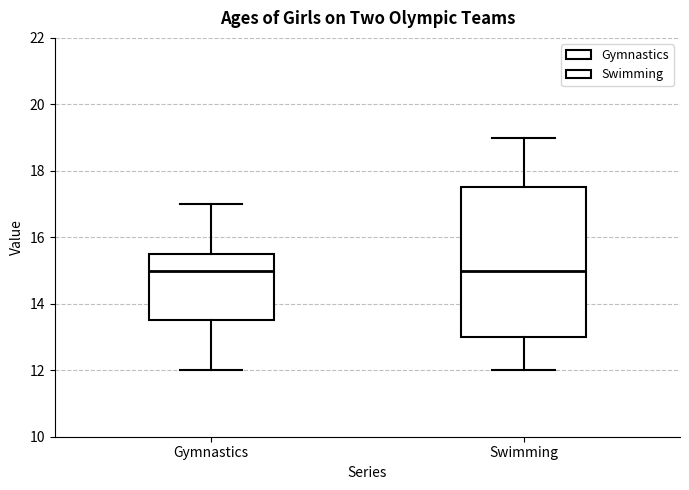

Where is the upper edge of the box for Gymnastics on the y-axis? The values are not printed on the chart, so give them approximately, as read against the axis.

15.6